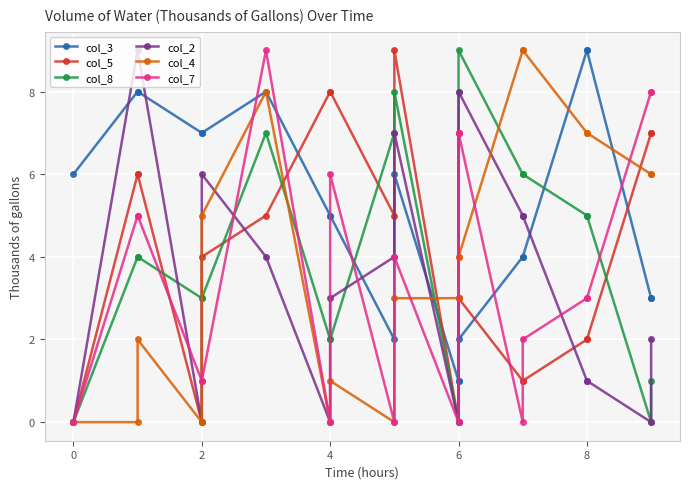

What are all the series names shown in the legend?

col_3, col_5, col_8, col_2, col_4, col_7